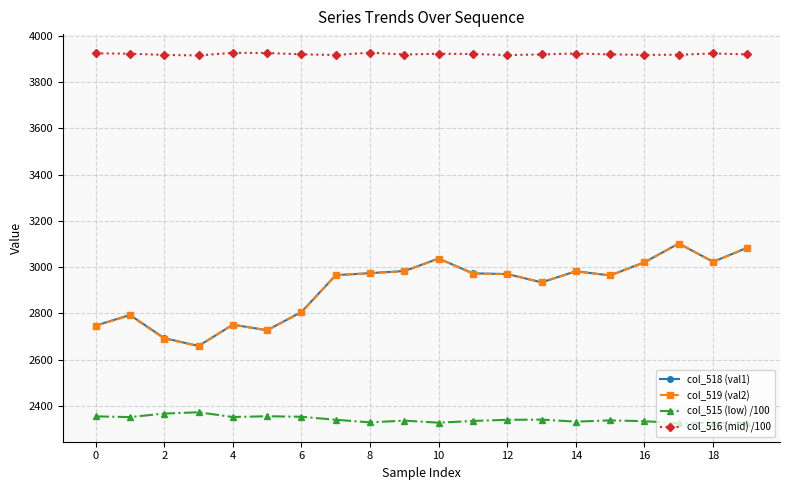

What is the value of the col_519 (val2) point at the 15th from the left?

2981.0